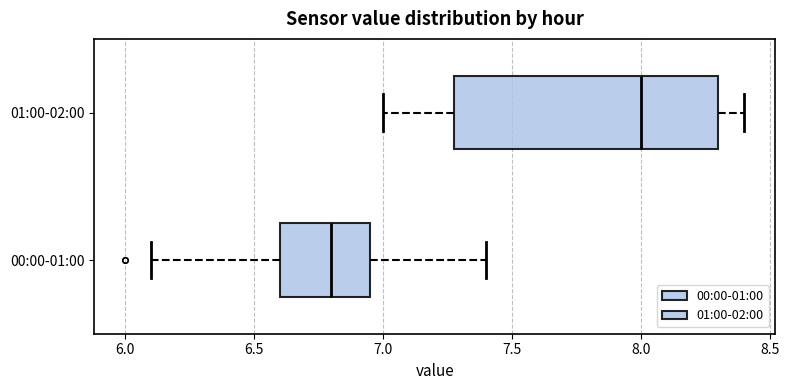

Reading bottom to top, read every box against the x-axis: the position of its median line, the range the box covers, and the ends of its whiskers. The values are not printed on the chart, so give them approximately, as read against the axis.

00:00-01:00: median 6.80, box 6.60 to 6.95, whiskers 6.10 to 7.40
01:00-02:00: median 8.00, box 7.30 to 8.30, whiskers 7.00 to 8.40